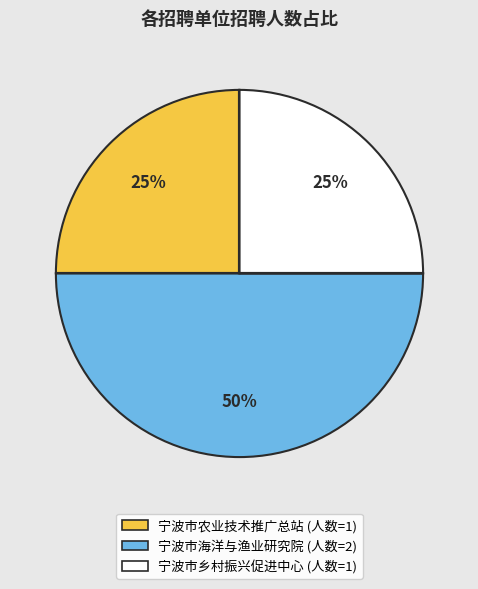

Which category has the biggest portion of the pie?

宁波市海洋与渔业研究院